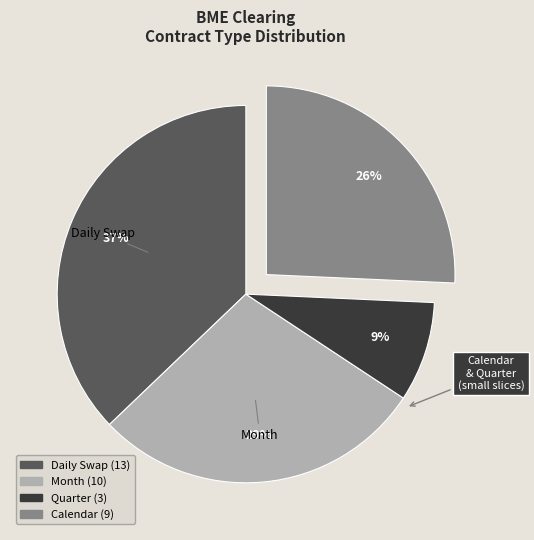

Is there a majority slice in this chart?

No